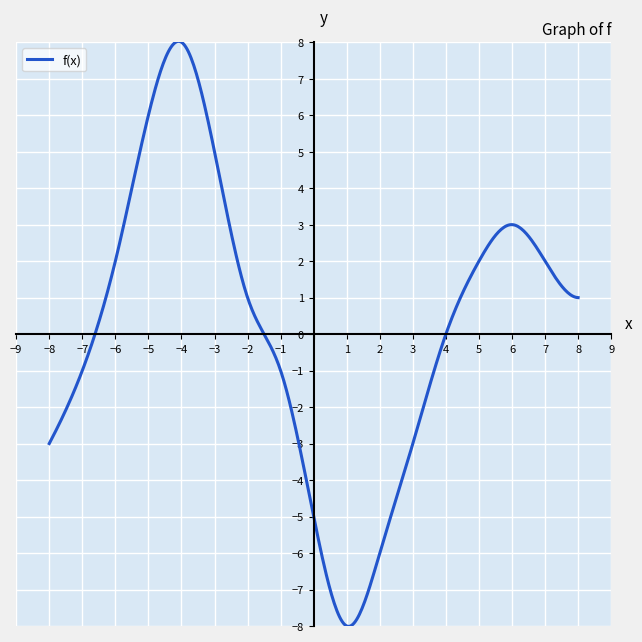

What is the difference between the maximum and minimum values?

16.0